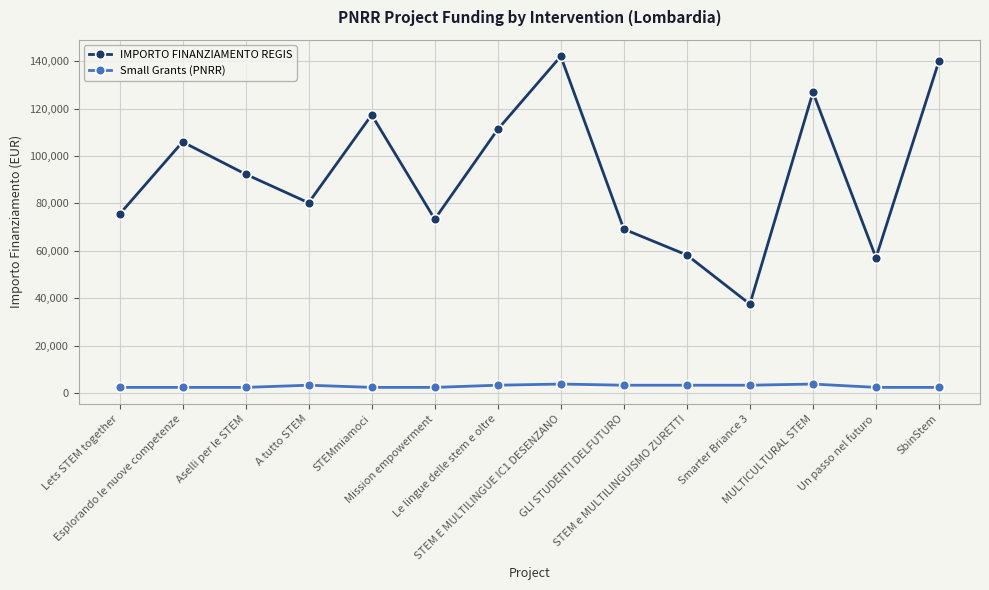

What are all the series names shown in the legend?

IMPORTO FINANZIAMENTO REGIS, Small Grants (PNRR)